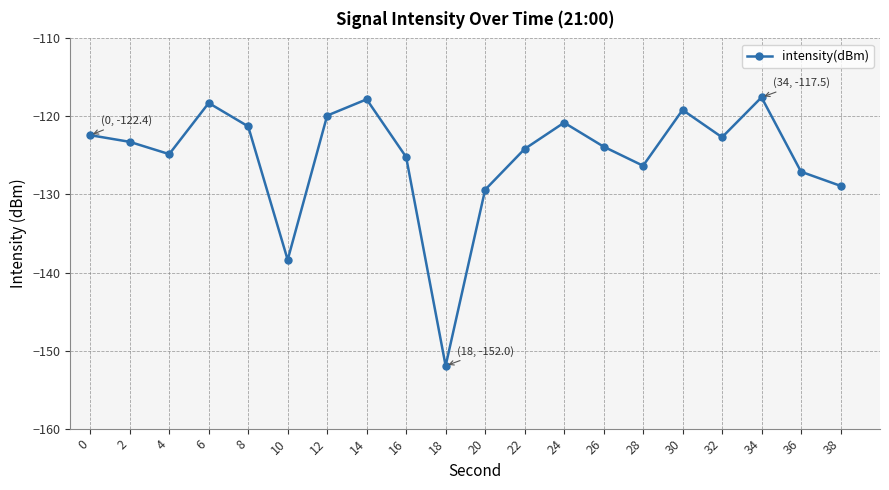

At which category does the data reach its first local valley?

4